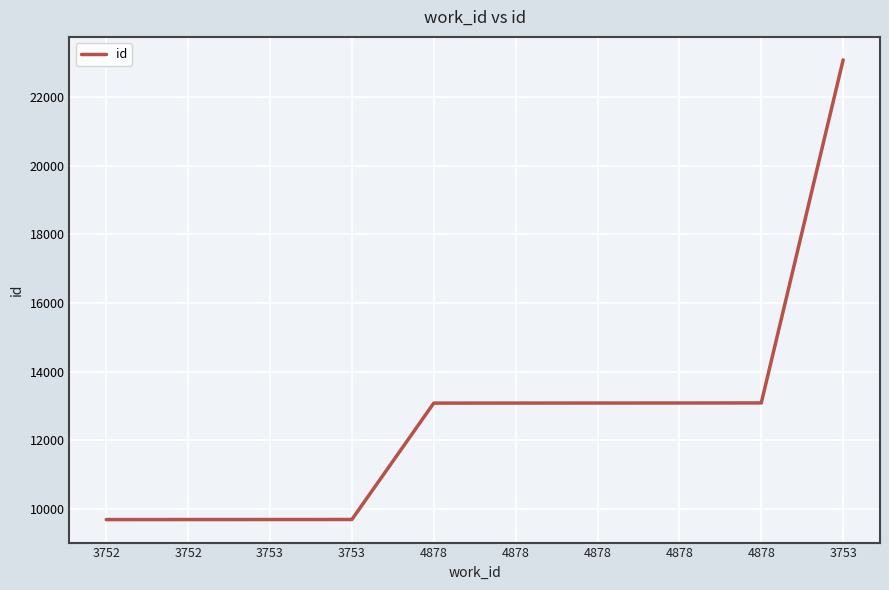

Reading right to left, what are all the values shown in this chart?

23091	13084	13082	13081	13080	13079	9684	9683	9682	9681